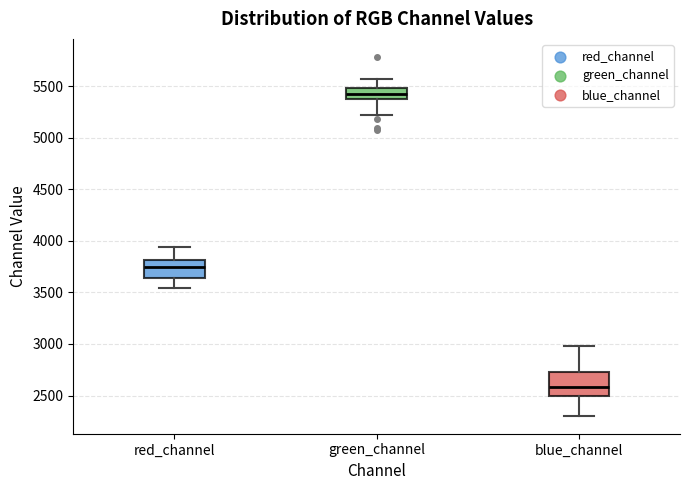

Reading left to right, transcribe this box plot: for each box, give where its median line is, the range the box spans, and where its two whiskers end, as read against the y-axis. The values are not printed on the chart, so give them approximately, as read against the axis.

red_channel: median 3750, box 3650 to 3800, whiskers 3550 to 3950
green_channel: median 5400, box 5350 to 5500, whiskers 5200 to 5550
blue_channel: median 2600, box 2500 to 2750, whiskers 2300 to 3000